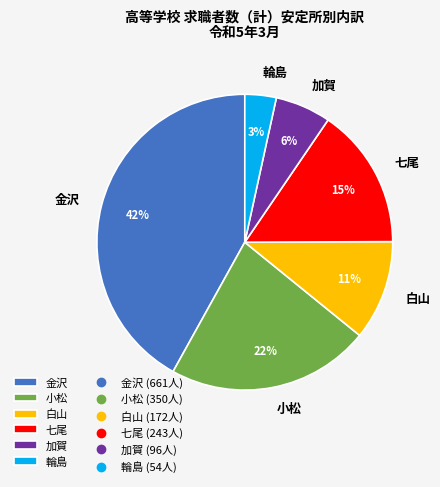

What is the smallest slice in the pie chart?

輪島